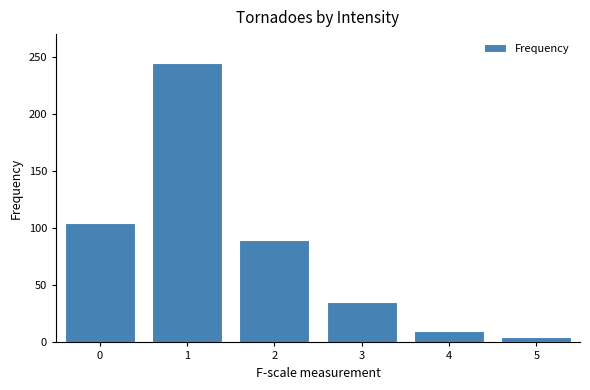

Reading left to right, extract all data points from this chart.

105	245	90	35	10	5